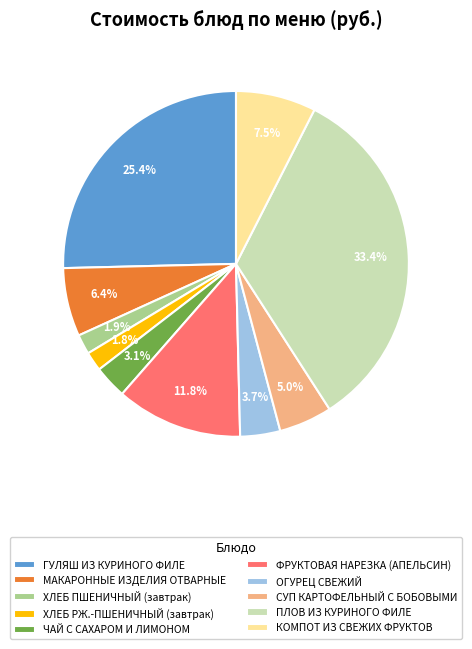

How many slices are in this pie chart?

10